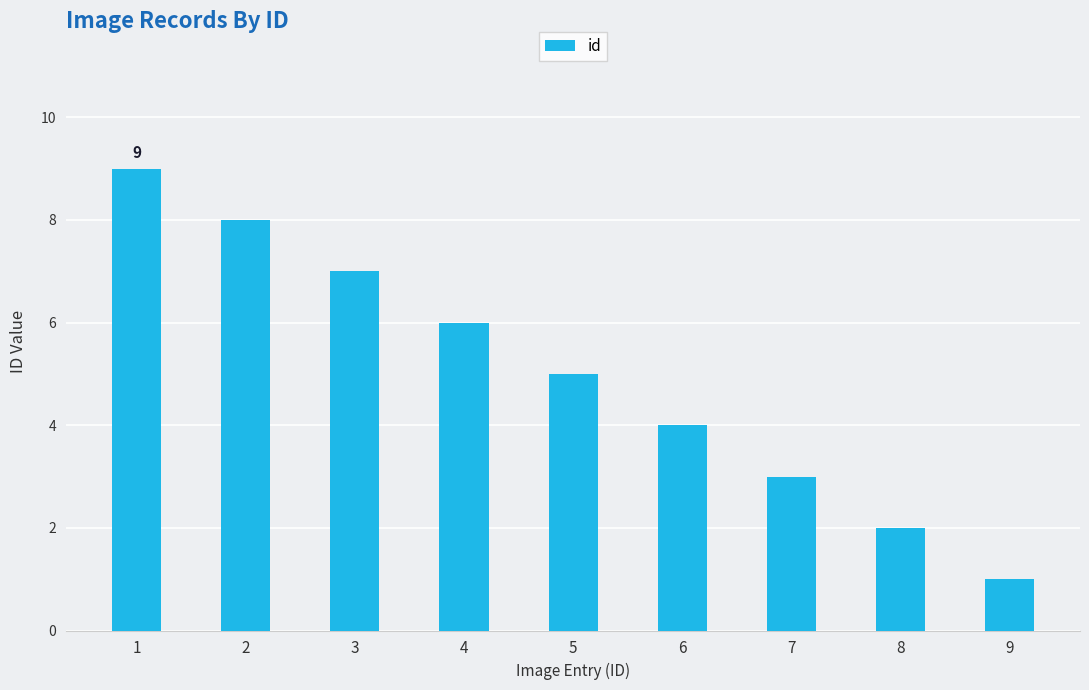

What is the change in value from 4 to 6?

-2